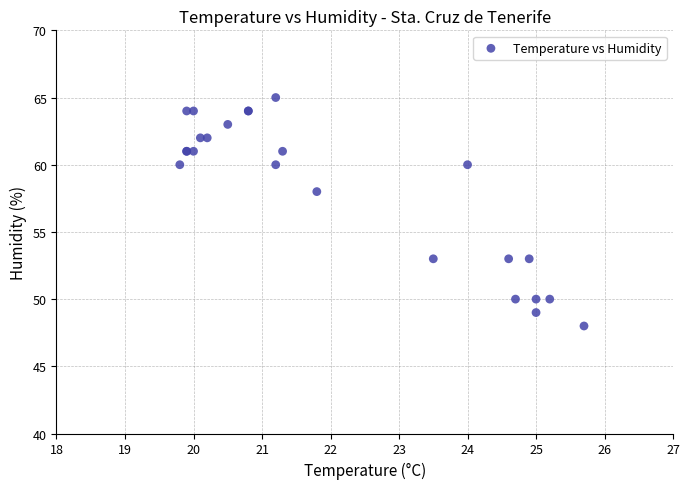

What Y value in the scatter plot is closest to 56?

58